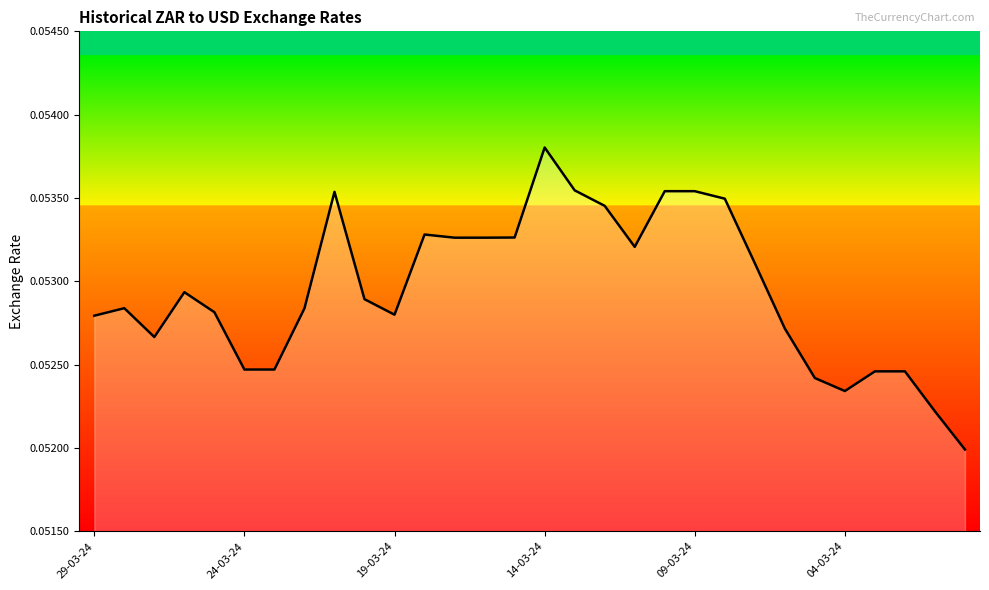

Count the number of data series in this chart.

1